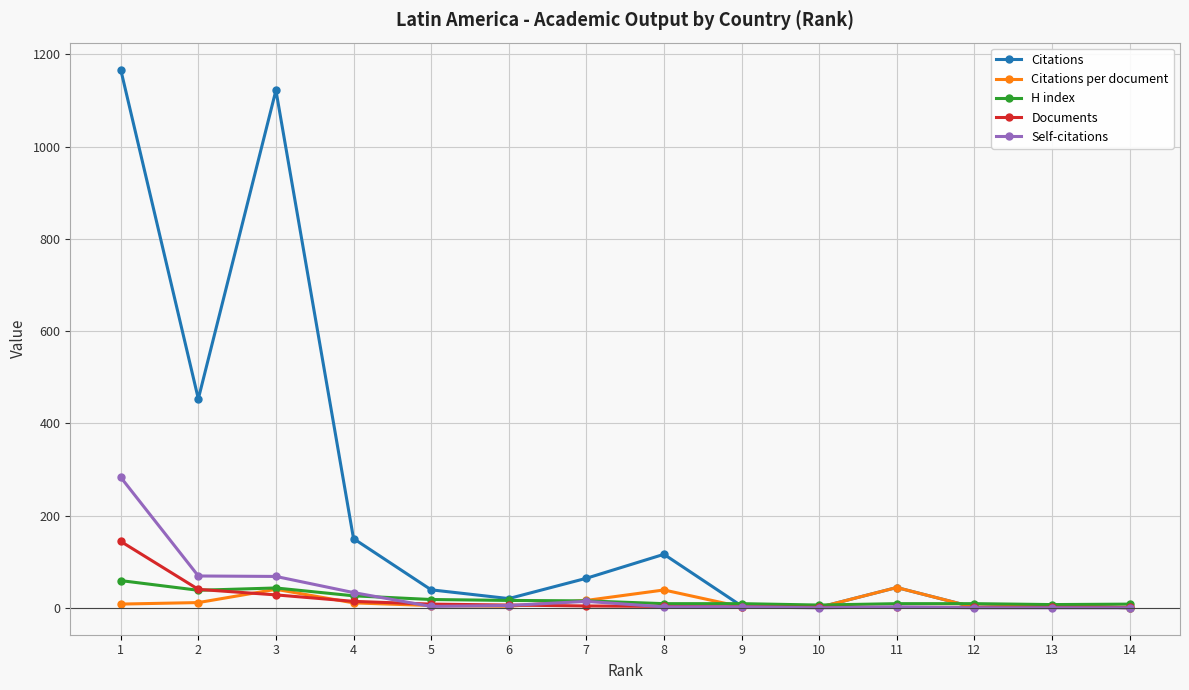

What is the sum of the Documents values at 1 and 6?

150.0